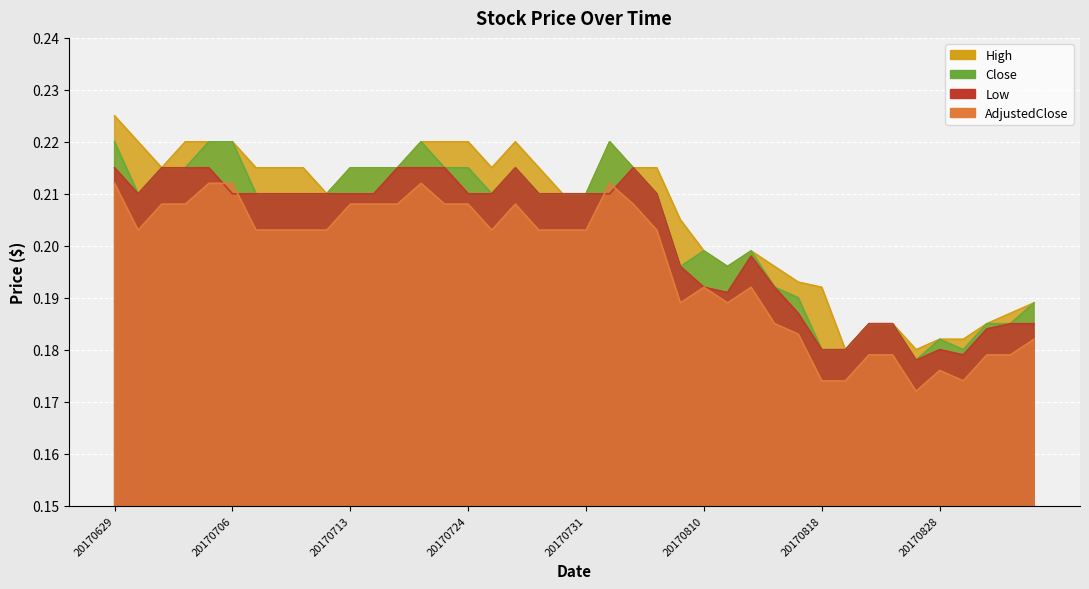

Reading right to left, transcribe all the data shown in this chart.

High: 20170905=0.2	20170904=0.2	20170831=0.2	20170829=0.2	20170828=0.2	20170825=0.2	20170823=0.2	20170822=0.2	20170821=0.2	20170818=0.2	20170816=0.2	20170815=0.2	20170814=0.2	20170811=0.2	20170810=0.2	20170808=0.2	20170807=0.2	20170802=0.2	20170801=0.2	20170731=0.2	20170728=0.2	20170727=0.2	20170726=0.2	20170725=0.2	20170724=0.2	20170721=0.2	20170718=0.2	20170717=0.2	20170714=0.2	20170713=0.2	20170712=0.2	20170711=0.2	20170710=0.2	20170707=0.2	20170706=0.2	20170705=0.2	20170704=0.2	20170703=0.2	20170630=0.2	20170629=0.2
Low: 20170905=0.2	20170904=0.2	20170831=0.2	20170829=0.2	20170828=0.2	20170825=0.2	20170823=0.2	20170822=0.2	20170821=0.2	20170818=0.2	20170816=0.2	20170815=0.2	20170814=0.2	20170811=0.2	20170810=0.2	20170808=0.2	20170807=0.2	20170802=0.2	20170801=0.2	20170731=0.2	20170728=0.2	20170727=0.2	20170726=0.2	20170725=0.2	20170724=0.2	20170721=0.2	20170718=0.2	20170717=0.2	20170714=0.2	20170713=0.2	20170712=0.2	20170711=0.2	20170710=0.2	20170707=0.2	20170706=0.2	20170705=0.2	20170704=0.2	20170703=0.2	20170630=0.2	20170629=0.2
Close: 20170905=0.2	20170904=0.2	20170831=0.2	20170829=0.2	20170828=0.2	20170825=0.2	20170823=0.2	20170822=0.2	20170821=0.2	20170818=0.2	20170816=0.2	20170815=0.2	20170814=0.2	20170811=0.2	20170810=0.2	20170808=0.2	20170807=0.2	20170802=0.2	20170801=0.2	20170731=0.2	20170728=0.2	20170727=0.2	20170726=0.2	20170725=0.2	20170724=0.2	20170721=0.2	20170718=0.2	20170717=0.2	20170714=0.2	20170713=0.2	20170712=0.2	20170711=0.2	20170710=0.2	20170707=0.2	20170706=0.2	20170705=0.2	20170704=0.2	20170703=0.2	20170630=0.2	20170629=0.2
AdjustedClose: 20170905=0.2	20170904=0.2	20170831=0.2	20170829=0.2	20170828=0.2	20170825=0.2	20170823=0.2	20170822=0.2	20170821=0.2	20170818=0.2	20170816=0.2	20170815=0.2	20170814=0.2	20170811=0.2	20170810=0.2	20170808=0.2	20170807=0.2	20170802=0.2	20170801=0.2	20170731=0.2	20170728=0.2	20170727=0.2	20170726=0.2	20170725=0.2	20170724=0.2	20170721=0.2	20170718=0.2	20170717=0.2	20170714=0.2	20170713=0.2	20170712=0.2	20170711=0.2	20170710=0.2	20170707=0.2	20170706=0.2	20170705=0.2	20170704=0.2	20170703=0.2	20170630=0.2	20170629=0.2